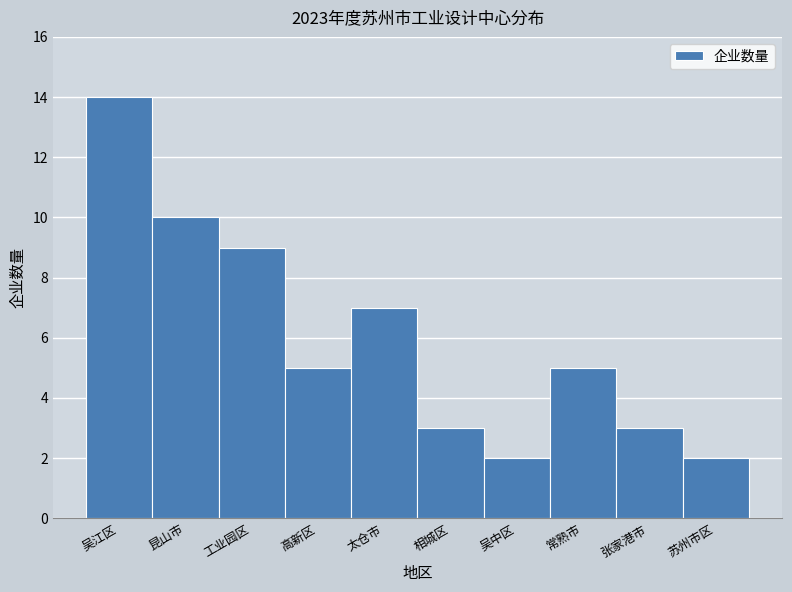

Reading left to right, transcribe all the data shown in this chart.

吴江区=14	昆山市=10	工业园区=9	高新区=5	太仓市=7	相城区=3	吴中区=2	常熟市=5	张家港市=3	苏州市区=2